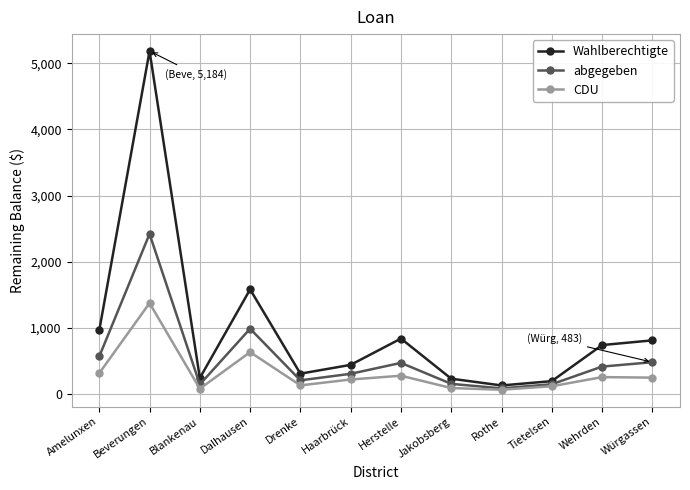

What is the sum of all Wahlberechtigte values?

11688